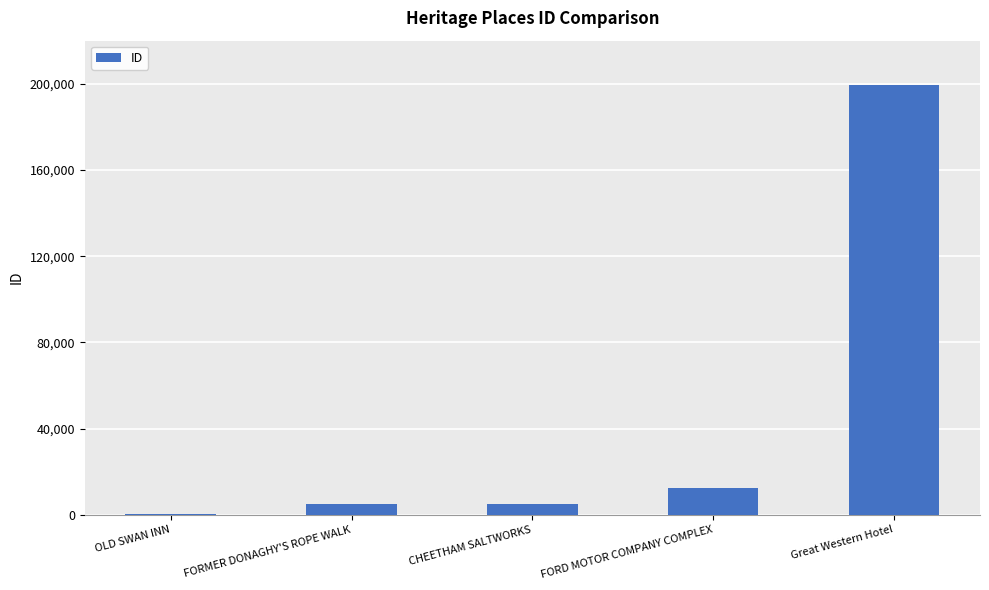

The chart shows a value of 199436 at Great Western Hotel. True or false?

True